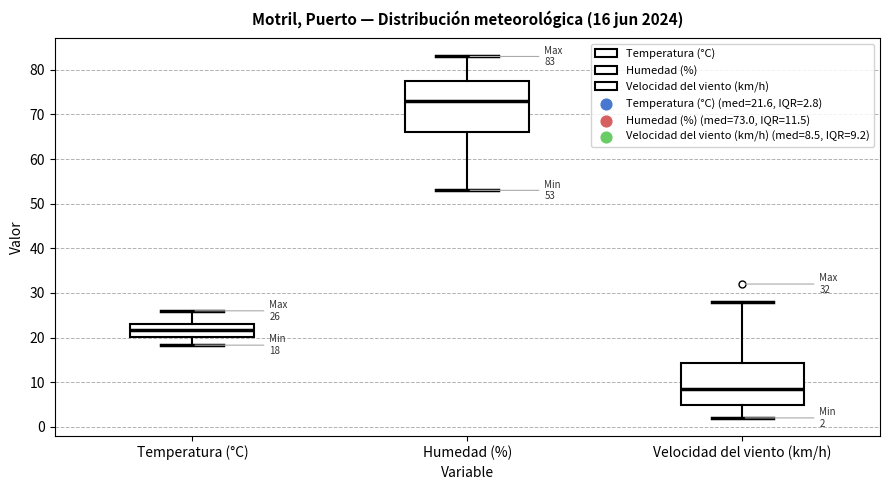

Comparing the boxes themselves (not the whiskers), which one is the tallest?

Humedad (%)